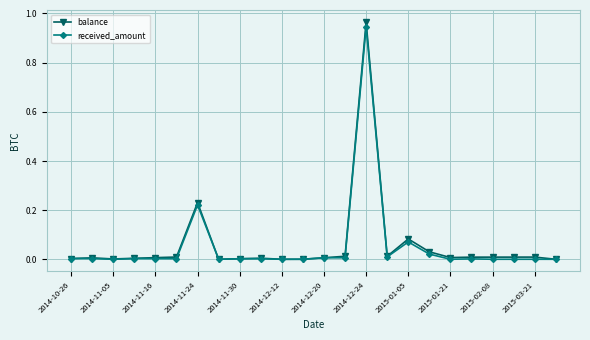

In balance, how many points are lower than both neighbors (excluding endpoints)?

5